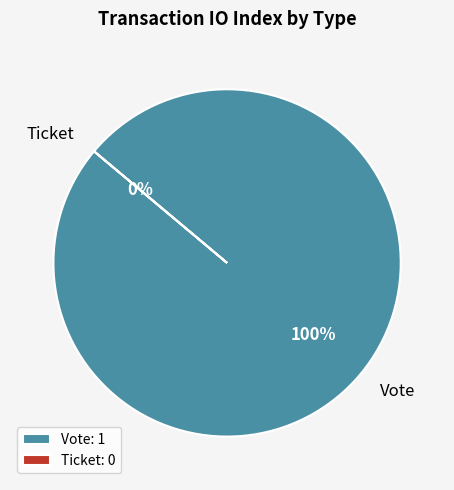

How many segments does this pie chart have?

2